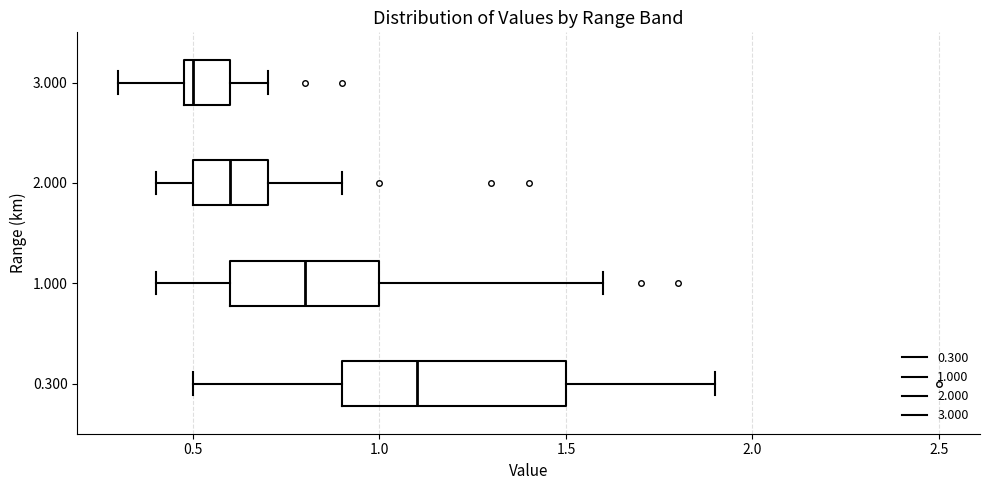

Comparing the boxes themselves (not the whiskers), which one is the widest?

0.300